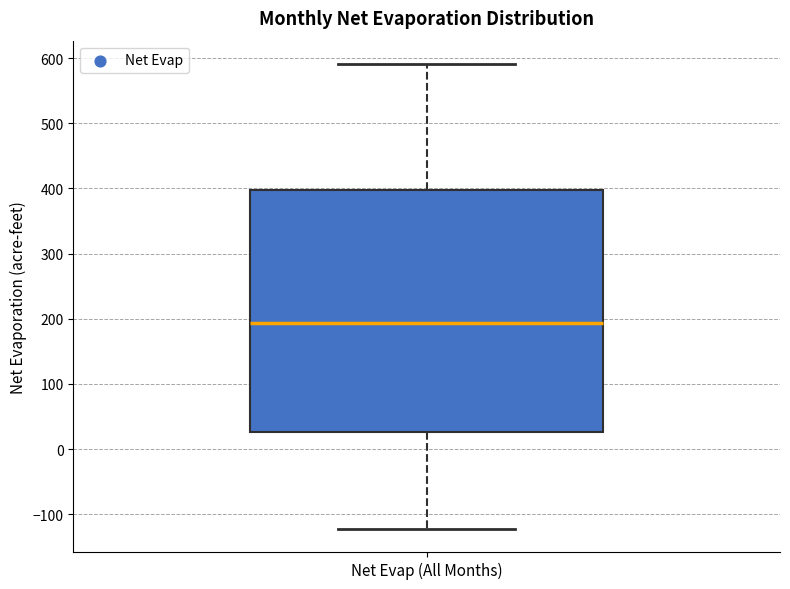

Read this box plot against the y-axis: the position of the median line, the range covered by the box, and the ends of both whiskers. The values are not printed on the chart, so give them approximately, as read against the axis.

median 190, box 30 to 400, whiskers -120 to 590